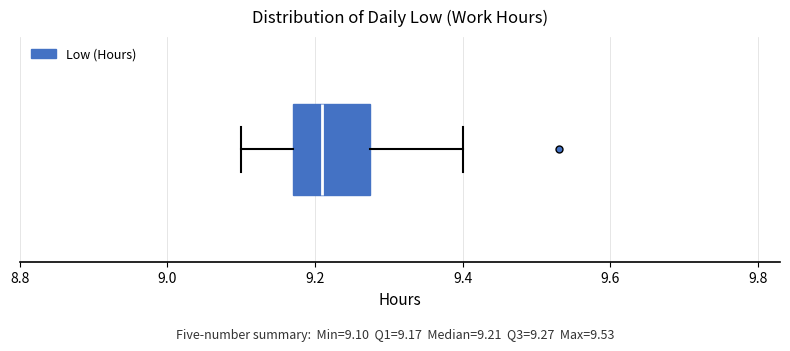

Where is the left edge of the box on the x-axis? The values are not printed on the chart, so give them approximately, as read against the axis.

9.18